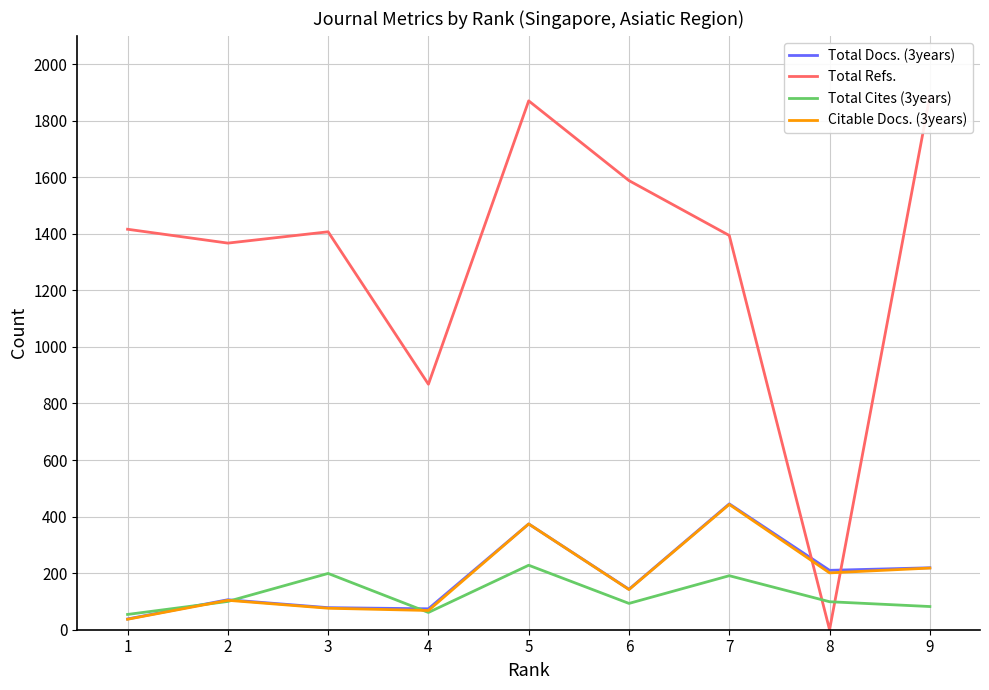

How many interior local peaks does the Citable Docs. (3years) series have?

3